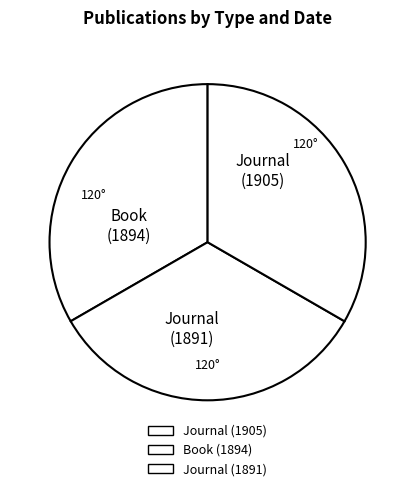

Which category has the smallest portion of the pie?

Journal (1891)